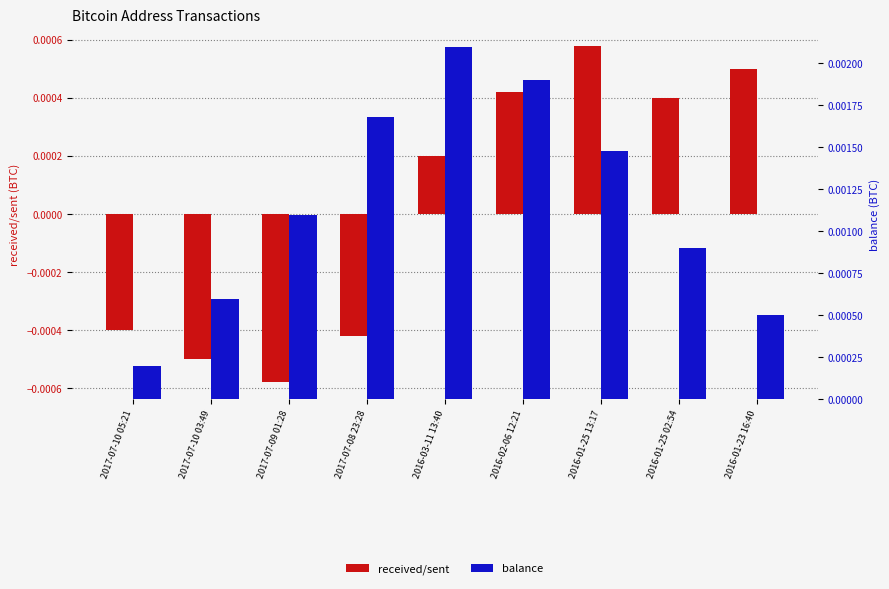

What are all the series names shown in the legend?

received/sent, balance